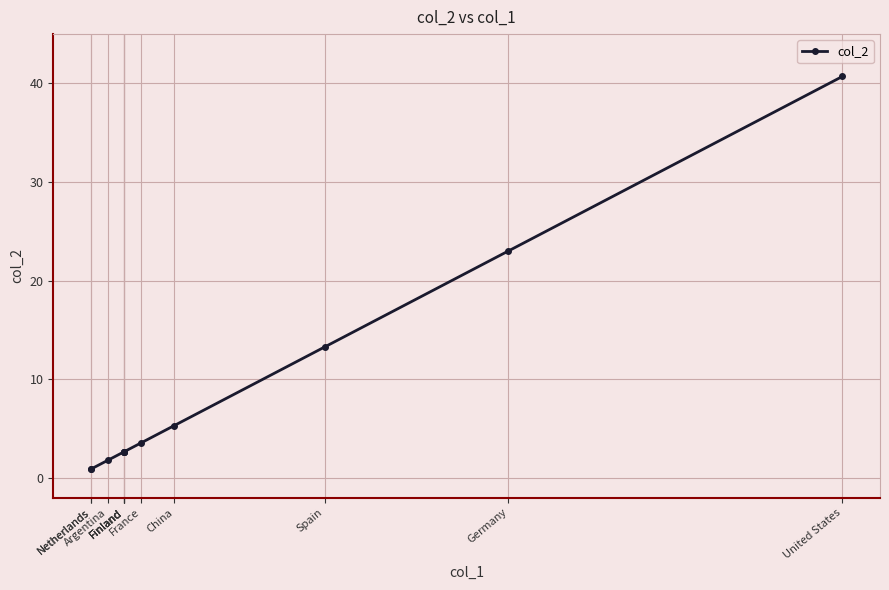

The chart shows a value of 6.4 at France. True or false?

False